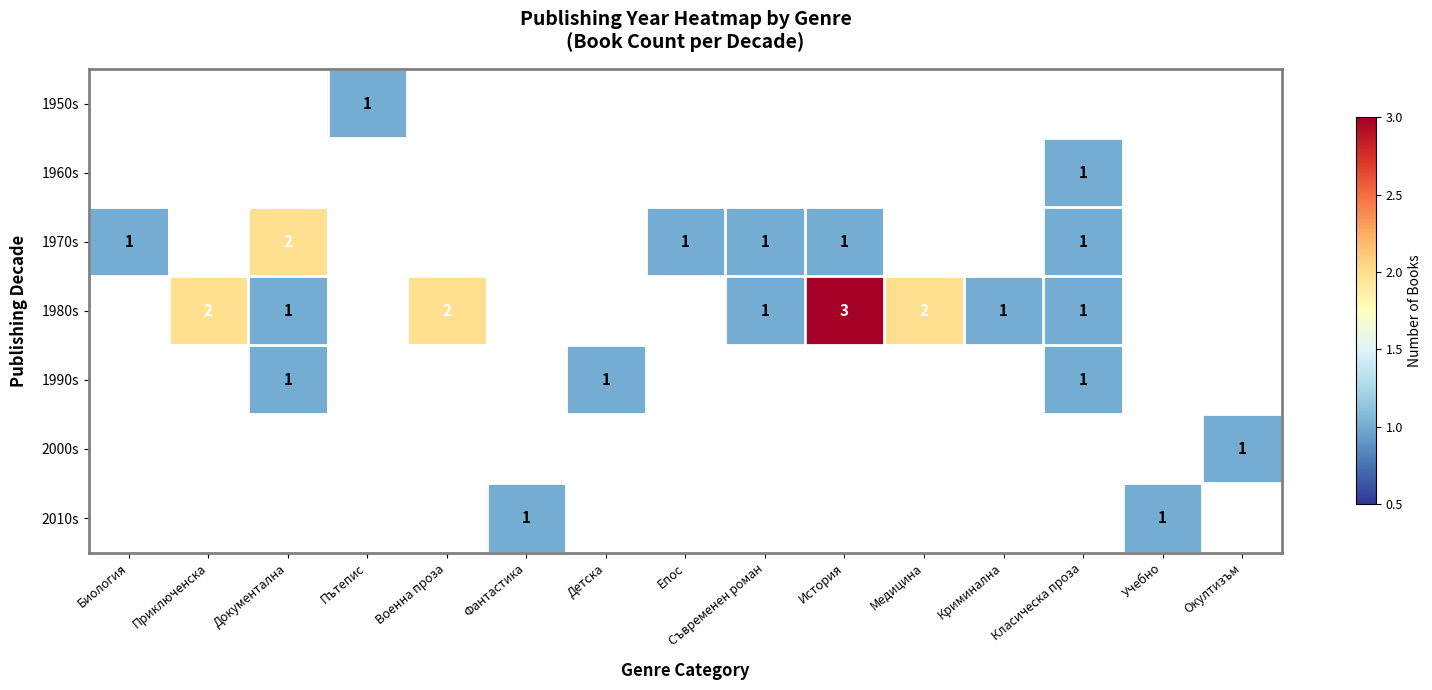

The 1970s series shows 1 at Биология. True or false?

True